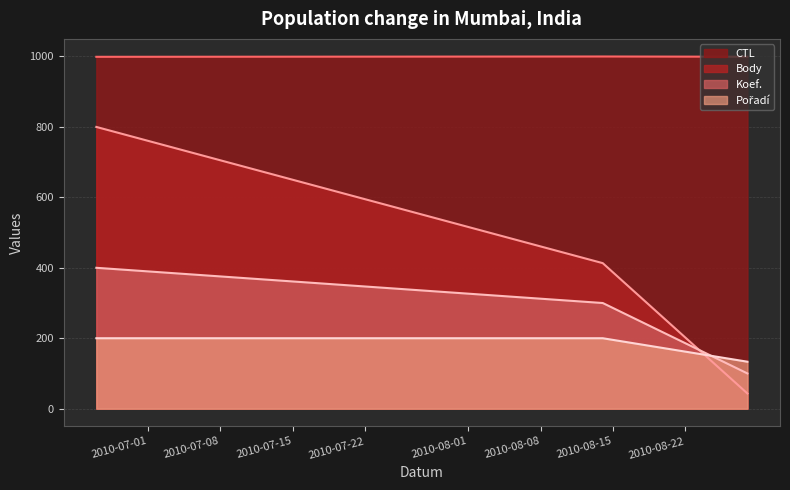

What is the lowest value of the Body series?

43.1